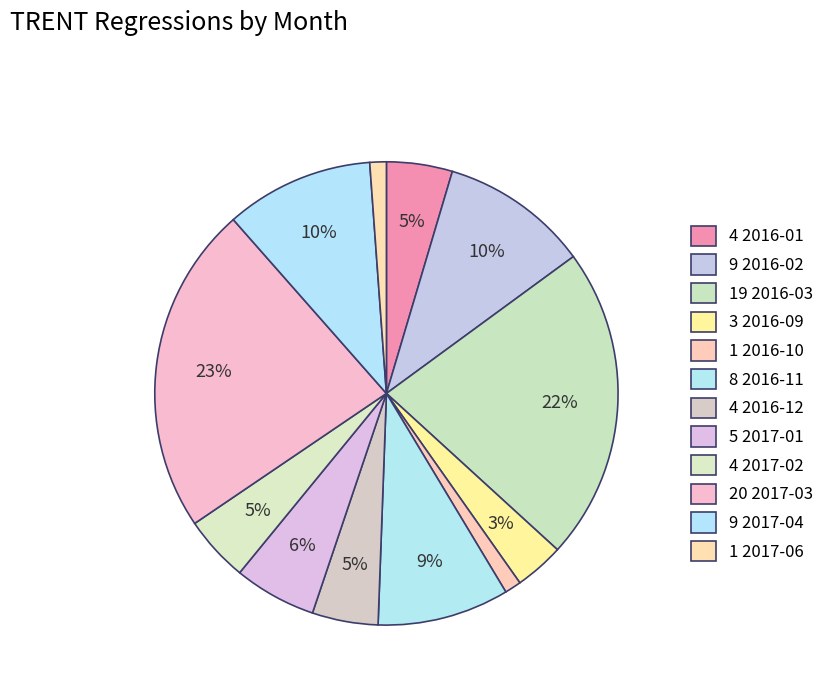

Count the number of slices in the pie.

12